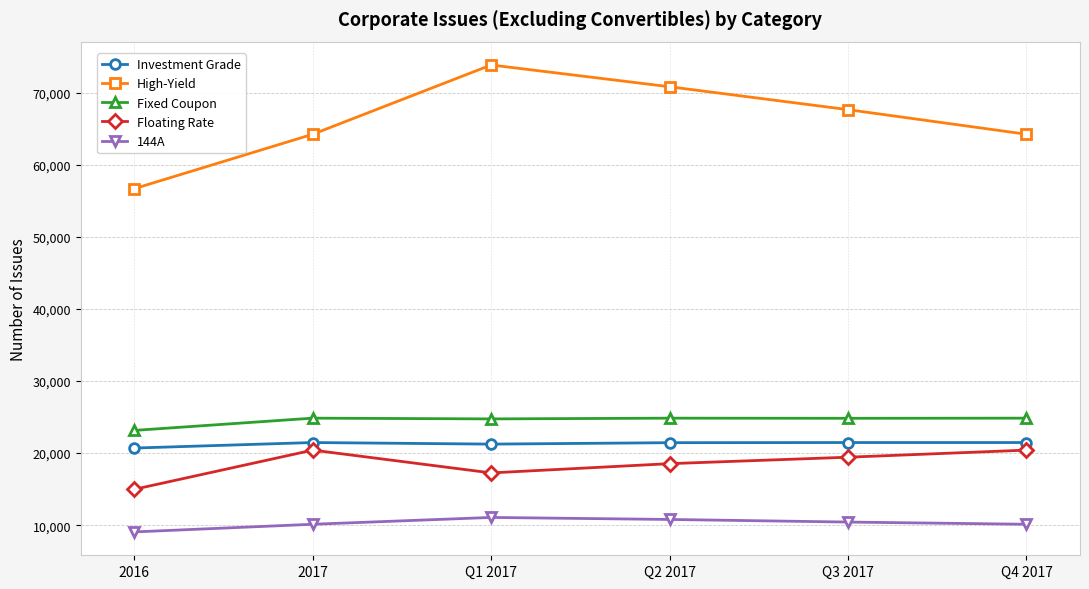

How many lines are shown in the chart?

5